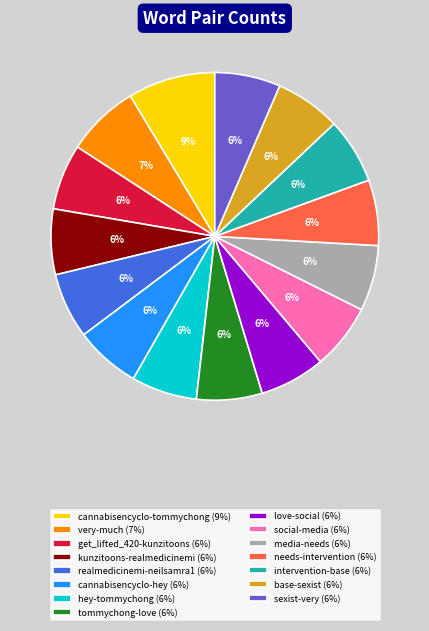

Combined, do sexist-very (6%) and very-much (7%) account for over 50%?

No